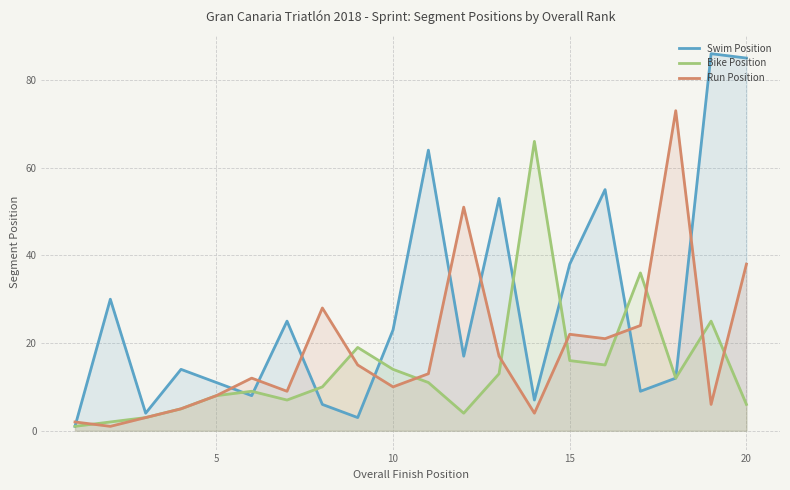

The value of Run Position at 10 is 10. True or false?

True